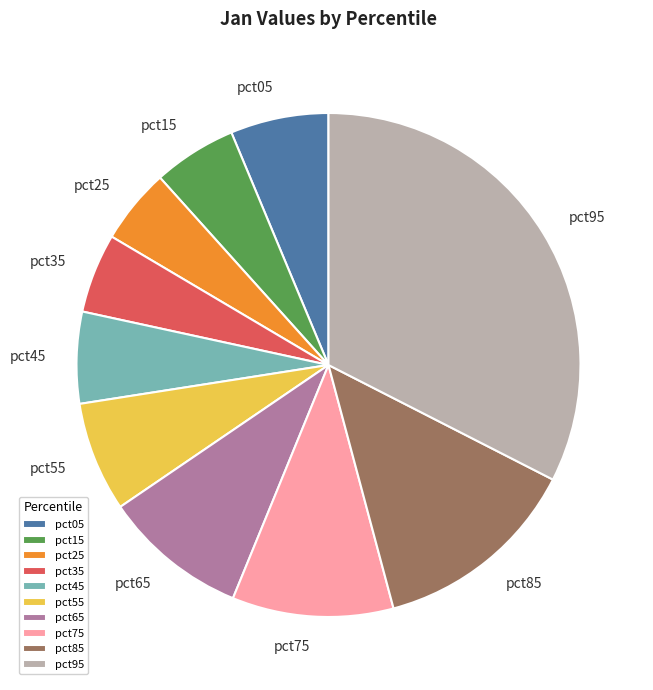

Is the sum of pct55 and pct65 greater than half?

No